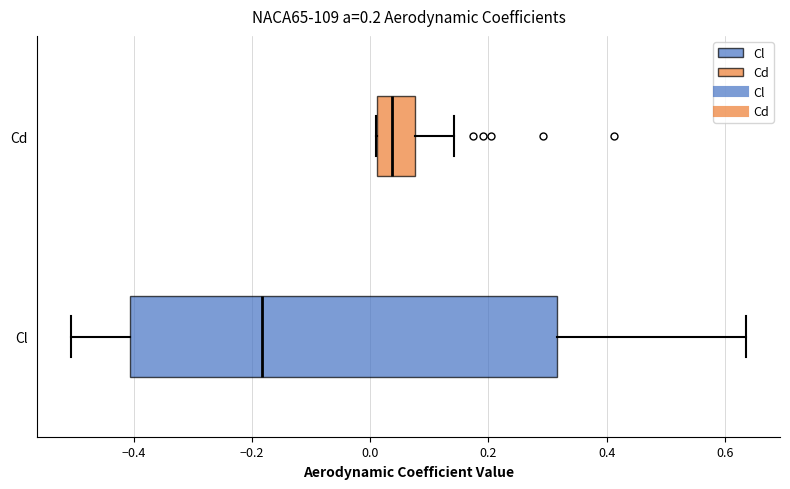

Where does the right whisker of the box for Cl end on the x-axis? The values are not printed on the chart, so give them approximately, as read against the axis.

0.64